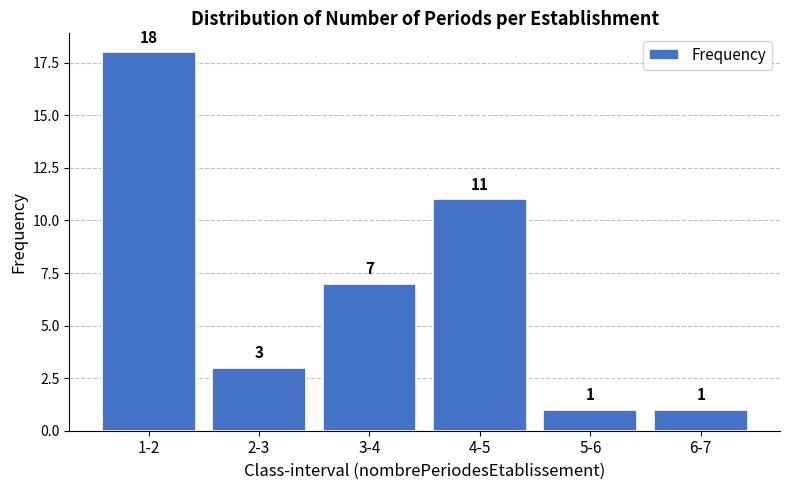

Reading right to left, extract all data points from this chart.

6-7=1	5-6=1	4-5=11	3-4=7	2-3=3	1-2=18